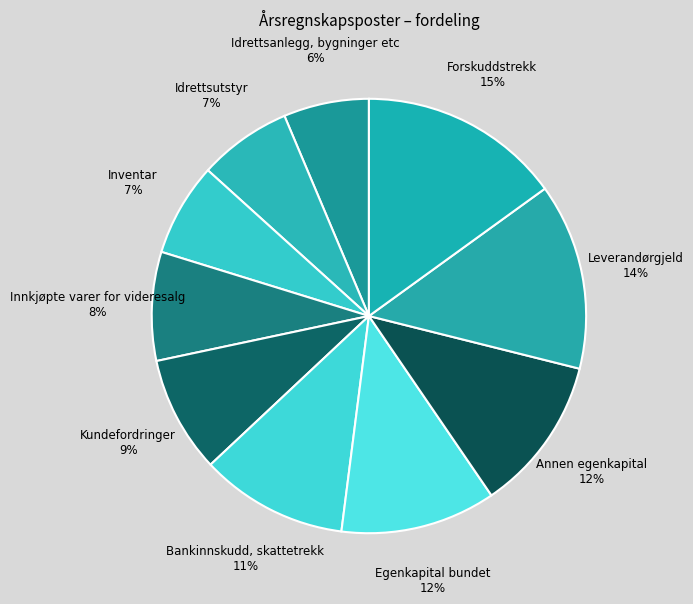

Which category has the smallest portion of the pie?

Idrettsanlegg, bygninger etc